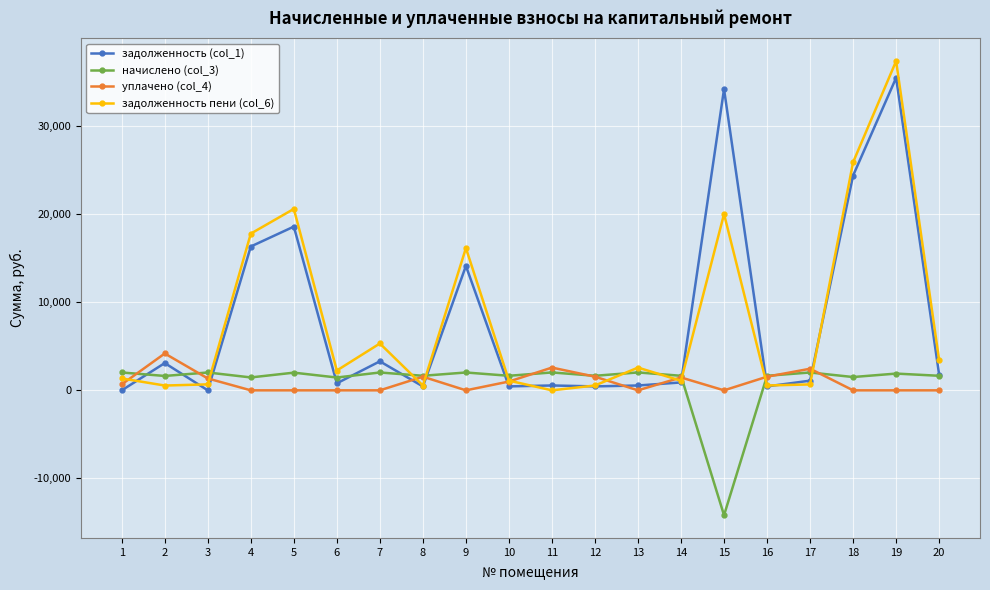

Read the задолженность (col_1) value at 3.

0.2